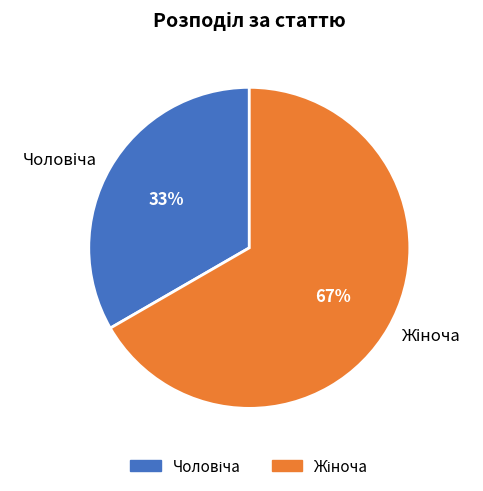

How many slices are in this pie chart?

2